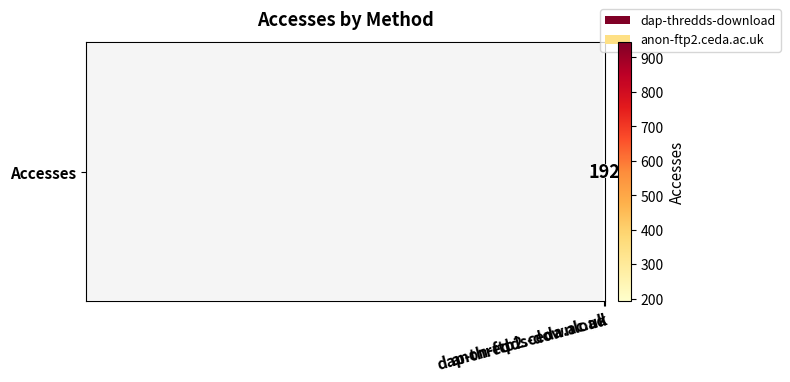

What is the average value?

568